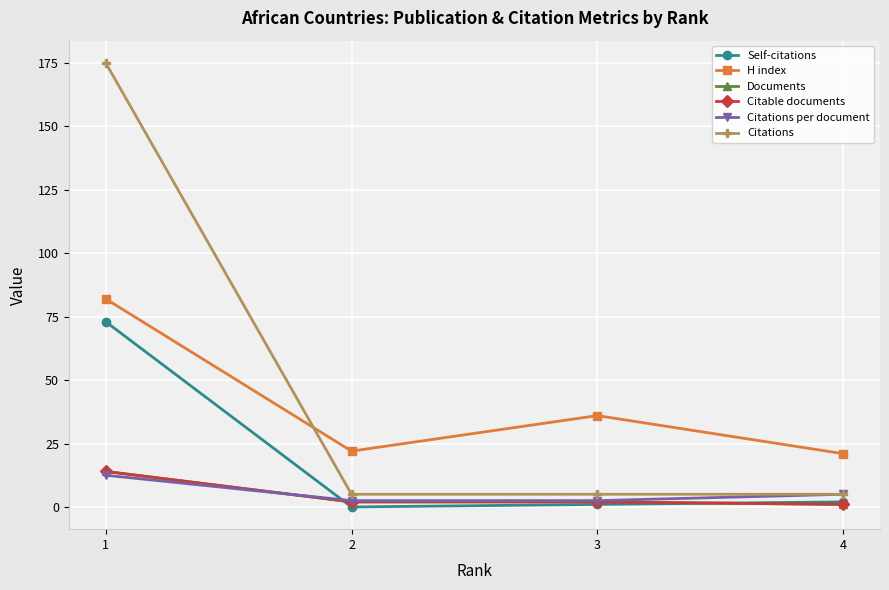

Which series has the widest spread of values?

Citations